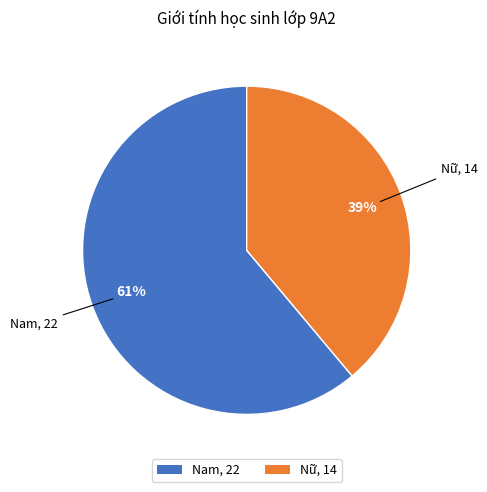

True or false: Nữ accounts for 30% of the total.

False